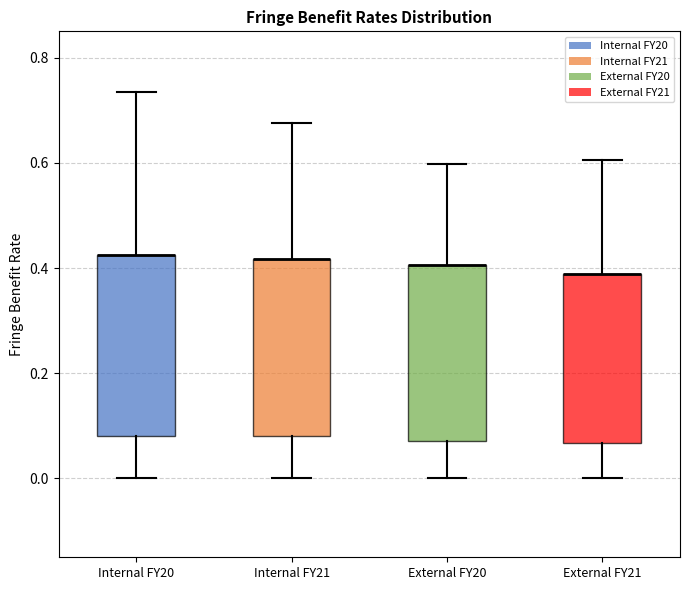

Reading left to right, transcribe this box plot: for each box, give where its median line is, the range the box spans, and where its two whiskers end, as read against the y-axis. The values are not printed on the chart, so give them approximately, as read against the axis.

Internal FY20: median 0.42 (drawn on the box's upper edge), box 0.08 to 0.42, whiskers 0.00 to 0.74
Internal FY21: median 0.42 (drawn on the box's upper edge), box 0.08 to 0.42, whiskers 0.00 to 0.68
External FY20: median 0.40 (drawn on the box's upper edge), box 0.08 to 0.40, whiskers 0.00 to 0.60
External FY21: median 0.38 (drawn on the box's upper edge), box 0.06 to 0.38, whiskers 0.00 to 0.60